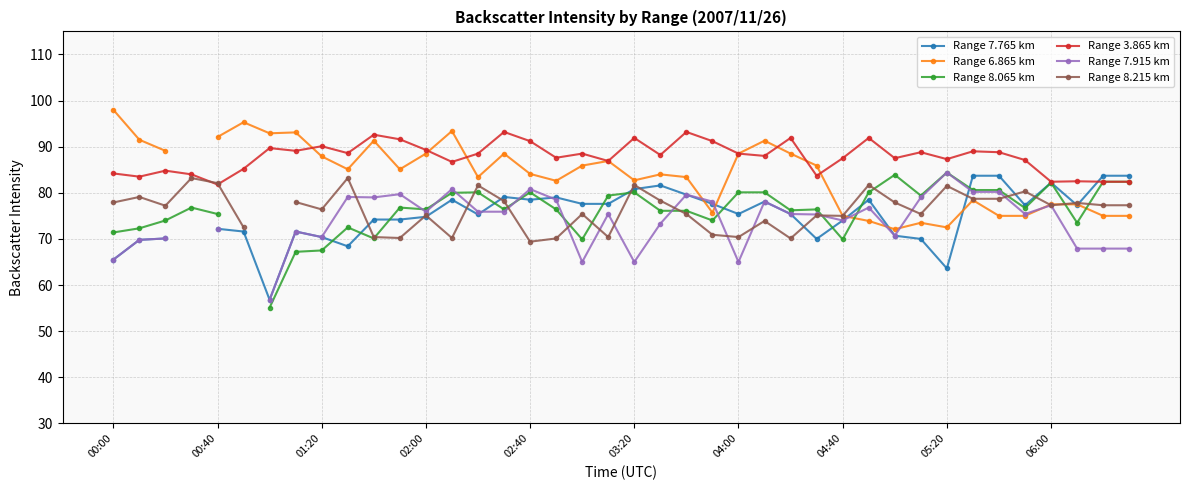

Count the number of data series in this chart.

6